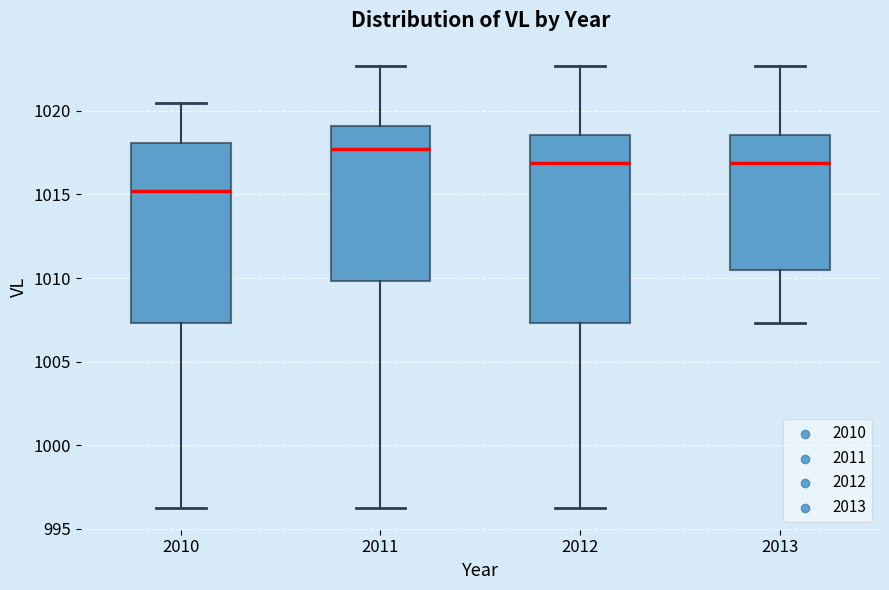

Where does the upper whisker of the box at x = 2012 end on the y-axis? The values are not printed on the chart, so give them approximately, as read against the axis.

1022.5